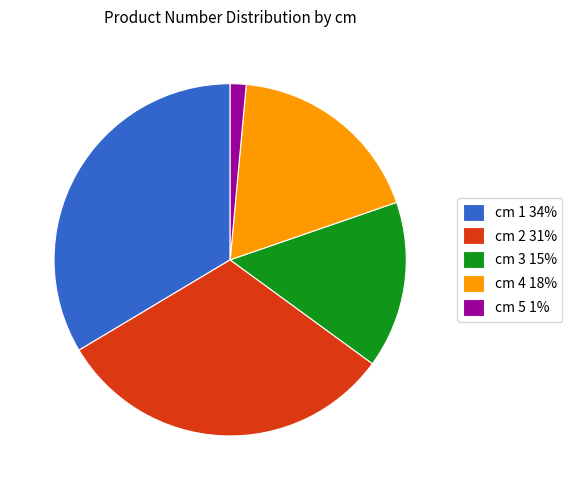

How many slices are in this pie chart?

5